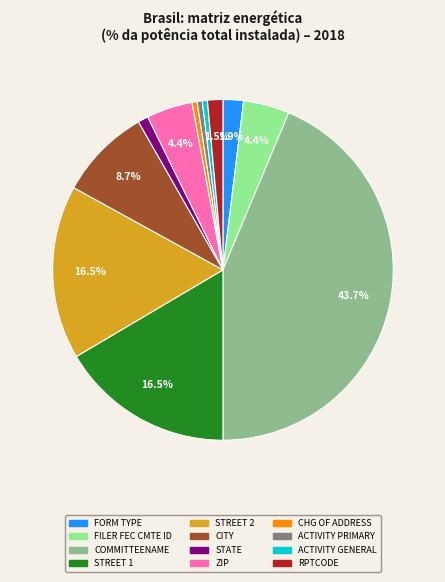

The CITY slice represents 9% of the pie. True or false?

True